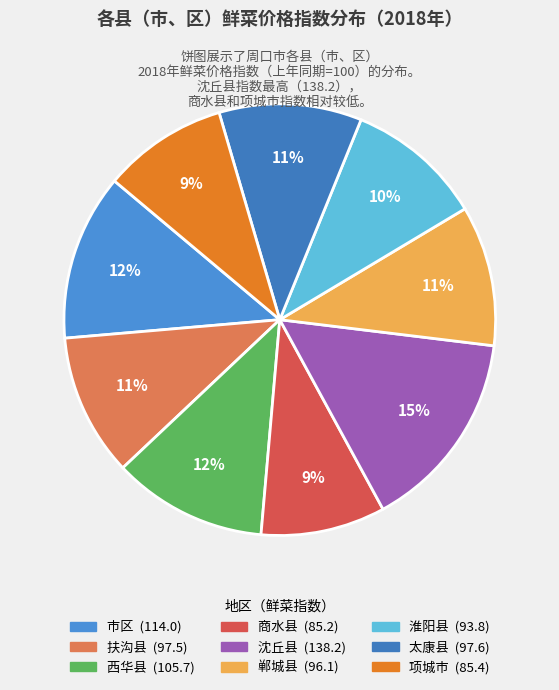

Which slice is the smallest?

商水县